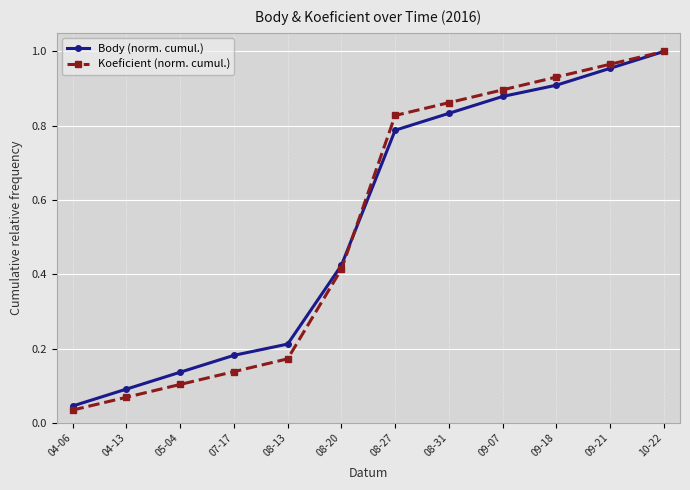

True or false: Body (norm. cumul.) has a value of 1.1 at 08-31.

False